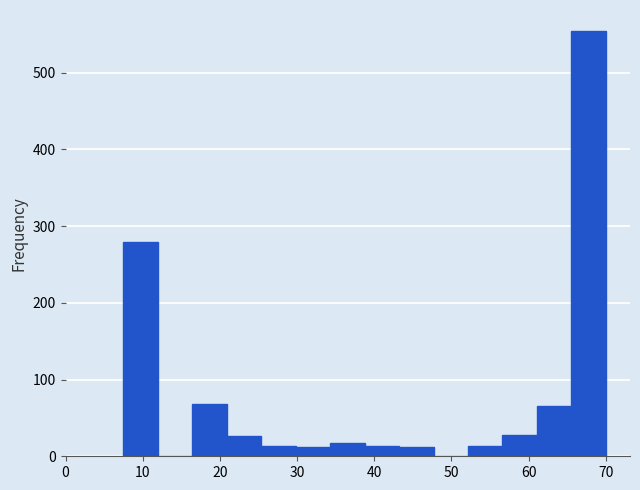

Reading left to right, list every bar in this chart as the range it spans on the x-axis followed by its height. Neither the bar edges nor the heights are printed on the chart, so give them approximately, as read against the axes.

8 to 12: 280
12 to 16: 0
16 to 21: 70
21 to 25: 30
25 to 30: 10
30 to 34: 10
34 to 39: 20
39 to 43: 10
43 to 48: 10
48 to 52: 0
52 to 57: 10
57 to 61: 30
61 to 66: 70
66 to 70: 550